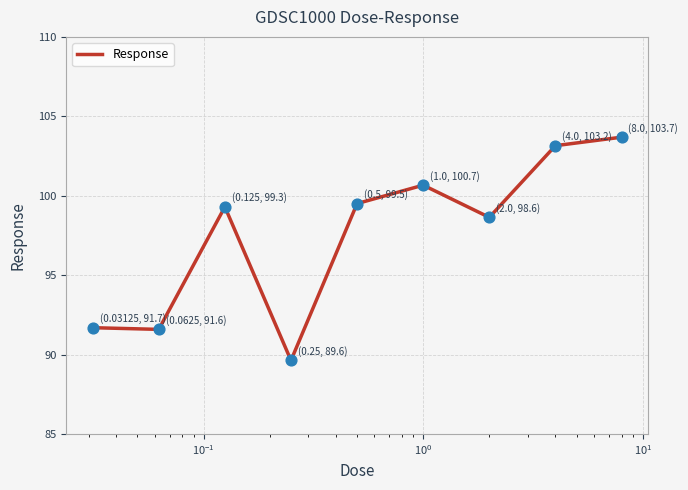

What is the difference between the maximum and minimum values?

14.1